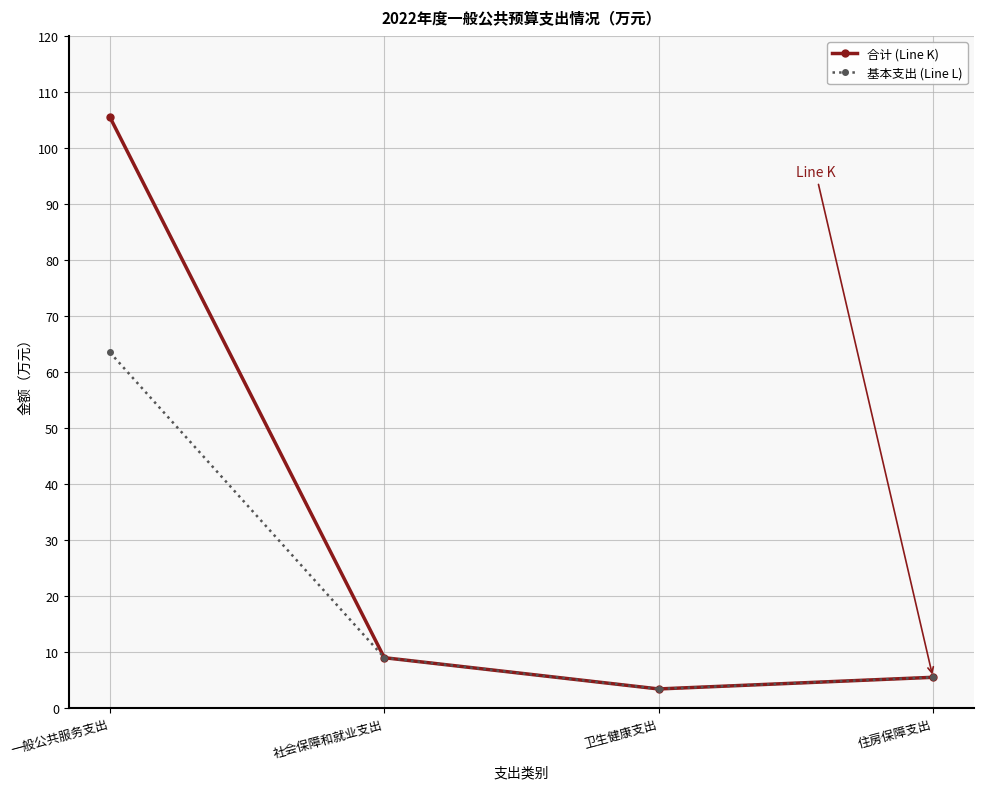

Rank the series by their average value, from highest to lowest.

合计 (Line K), 基本支出 (Line L)